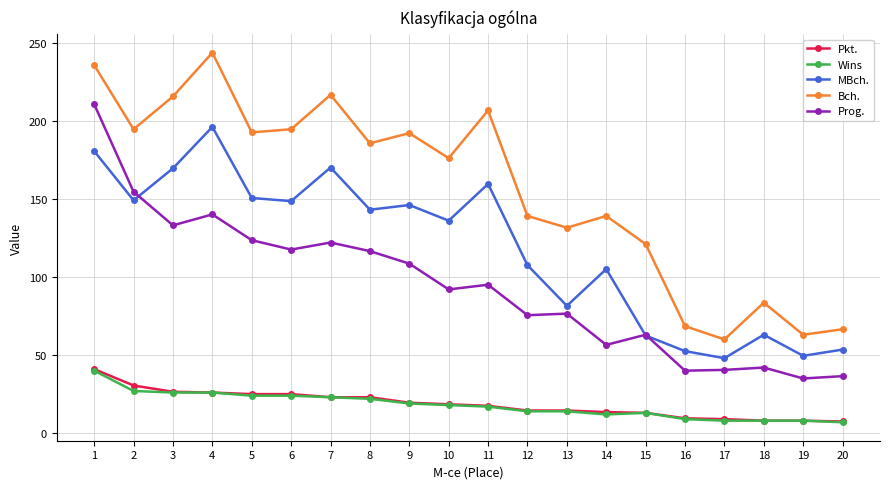

What is the value of the Pkt. point at the 12th from the left?

14.5